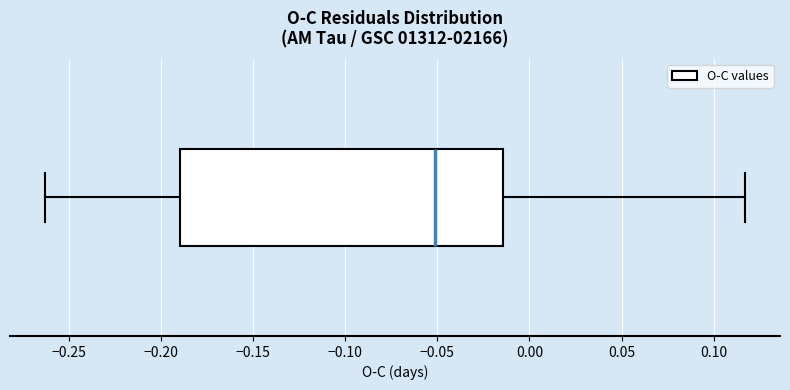

Read this box plot against the x-axis: the position of the median line, the range covered by the box, and the ends of both whiskers. The values are not printed on the chart, so give them approximately, as read against the axis.

median -0.050, box -0.190 to -0.015, whiskers -0.265 to 0.115